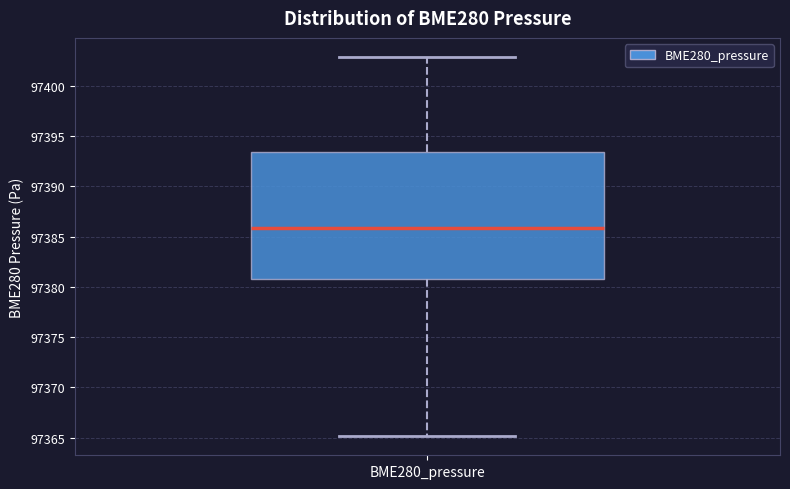

Where is the lower edge of the box for BME280_pressure on the y-axis? The values are not printed on the chart, so give them approximately, as read against the axis.

97380.5